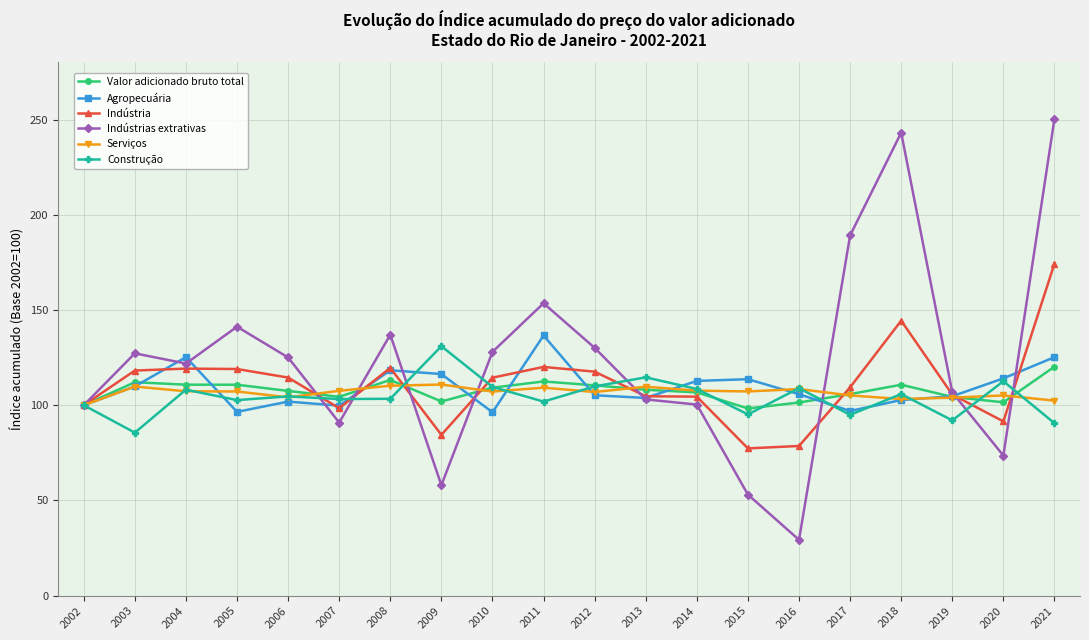

Between 2002 and 2008, which series saw the biggest shift?

Indústrias extrativas